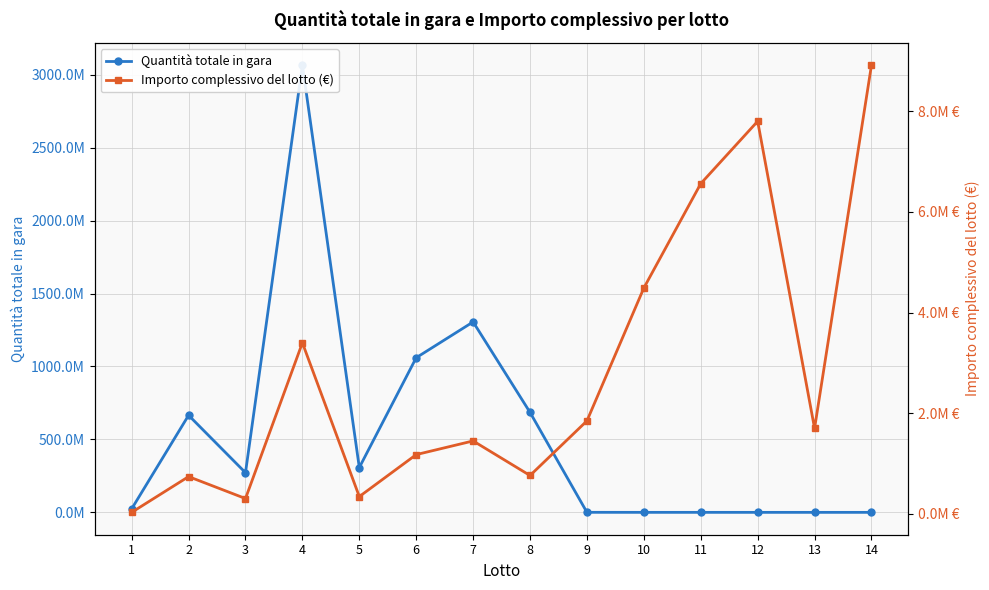

List the labels in order of Quantità totale in gara value, largest first.

4, 7, 6, 8, 2, 5, 3, 1, 9, 11, 10, 12, 14, 13